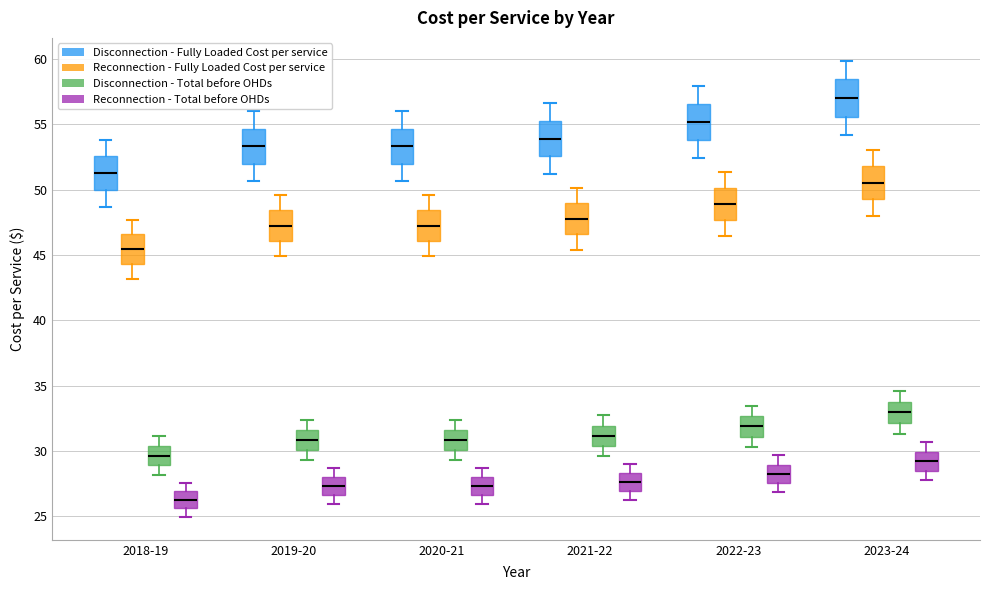

Where does the median line of the box for 2019-20 (Disconnection - Total before OHDs) sit on the y-axis? The values are not printed on the chart, so give them approximately, as read against the axis.

31.0